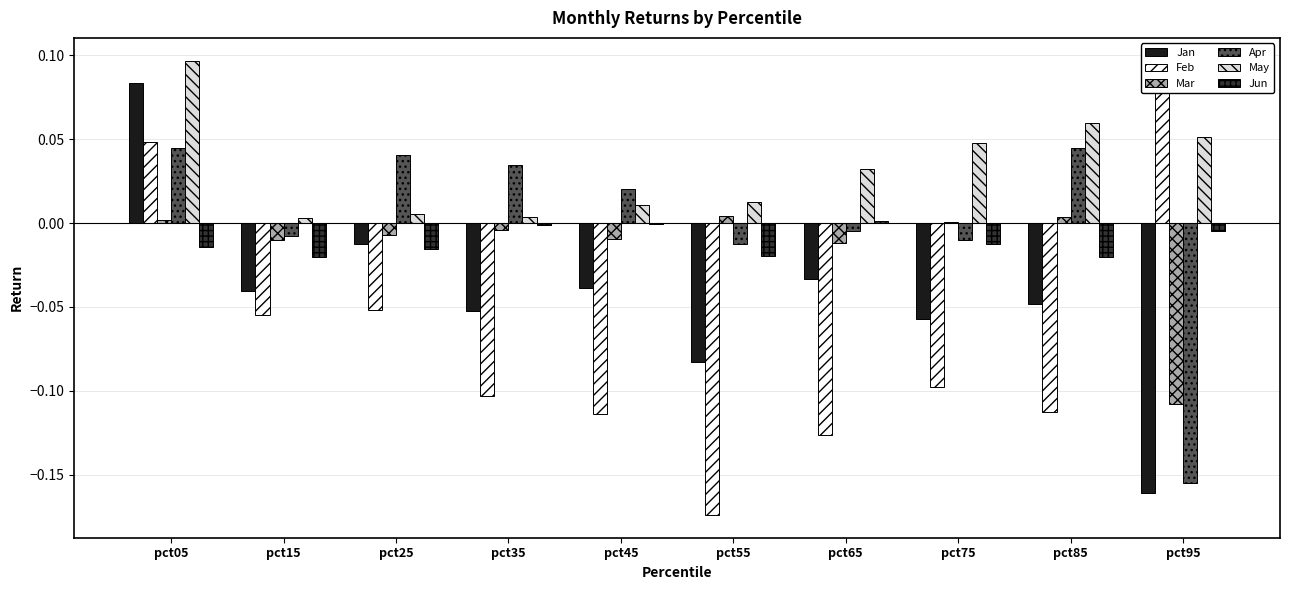

Is it true that Apr equals 0.0 at pct35?

False